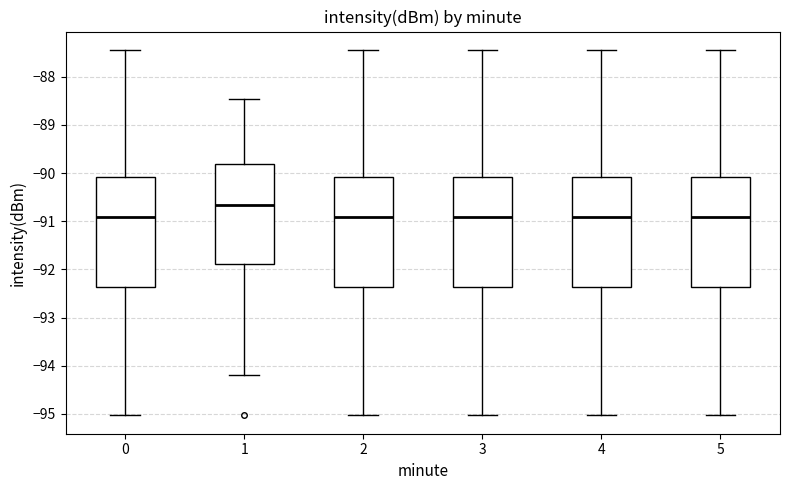

Where is the lower edge of the box at x = 3 on the y-axis? The values are not printed on the chart, so give them approximately, as read against the axis.

-92.4